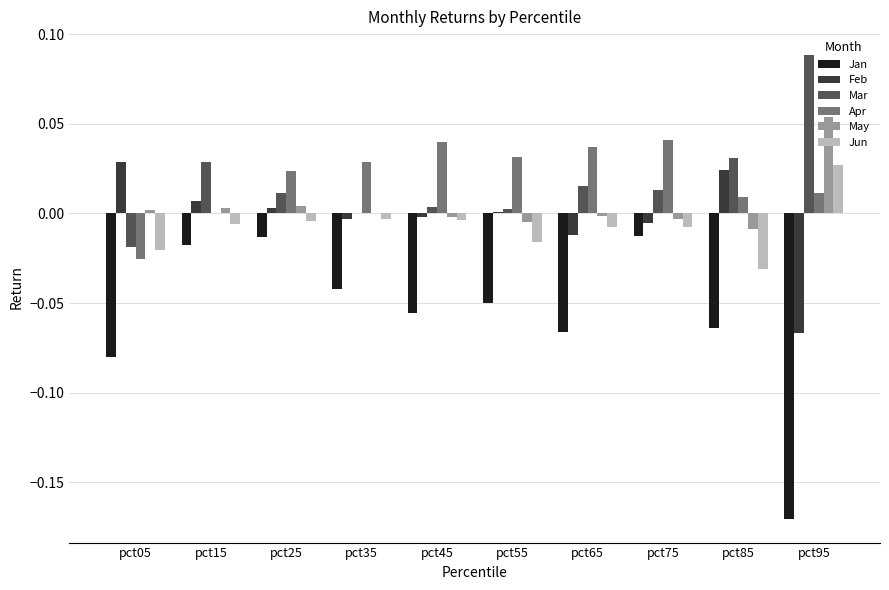

The May series shows 0.0 at pct15. True or false?

True